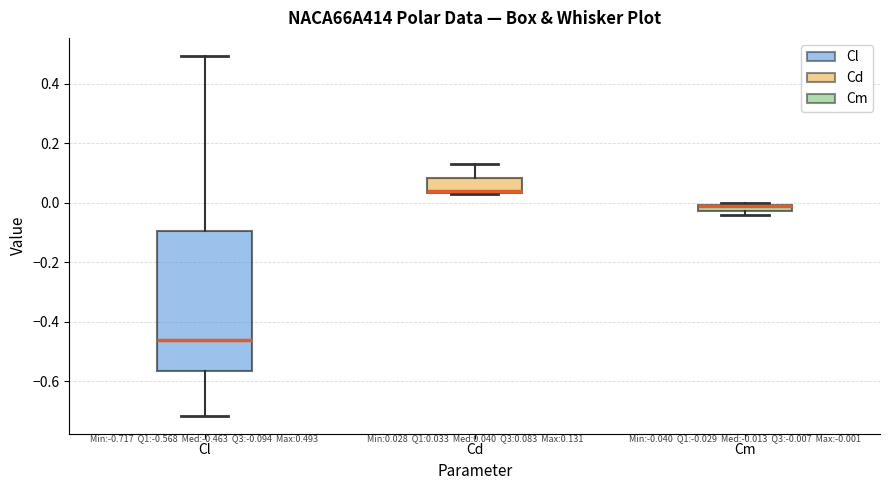

Which box has the lowest median line?

Cl